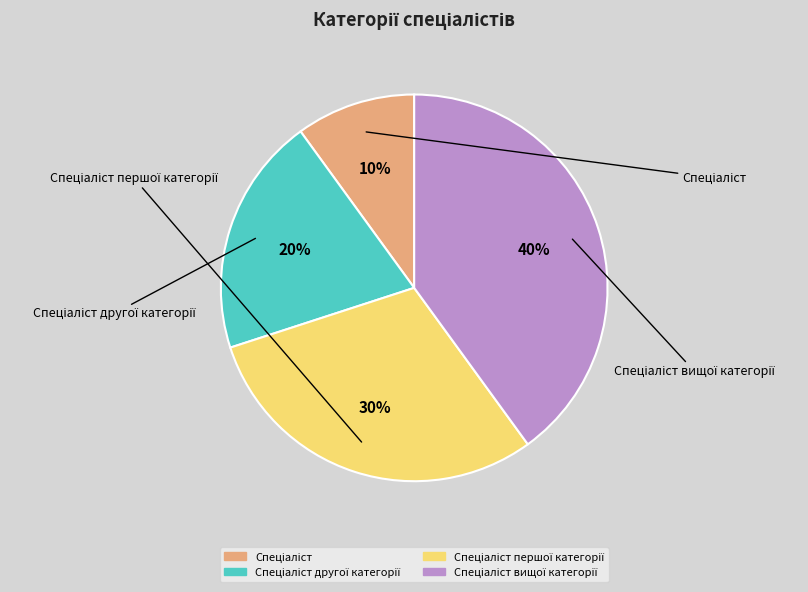

Is there any slice that represents more than half of the pie?

No